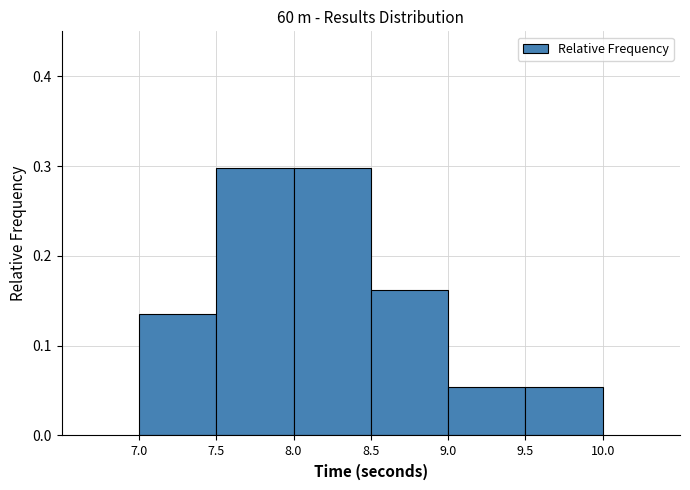

What is the height of the bar covering 8.5 to 9.0 on the x-axis? The values are not printed on the chart, so give them approximately, as read against the axis.

0.16